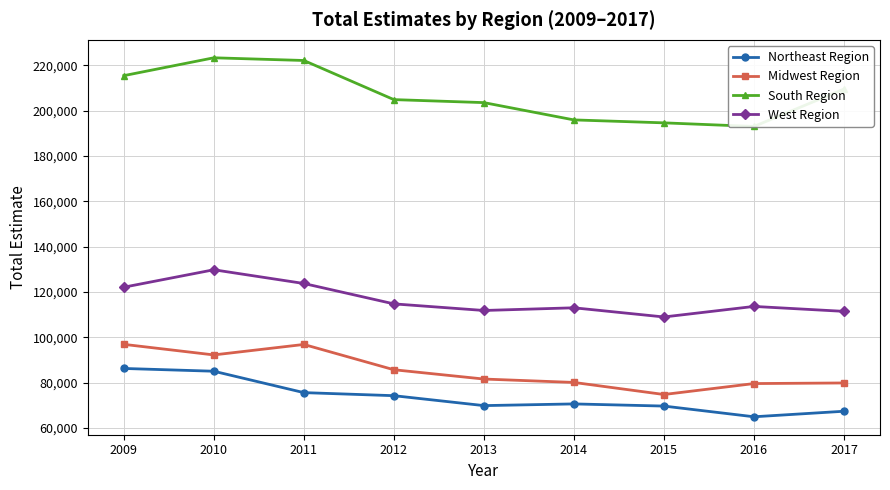

True or false: West Region and Midwest Region intersect in this chart.

False